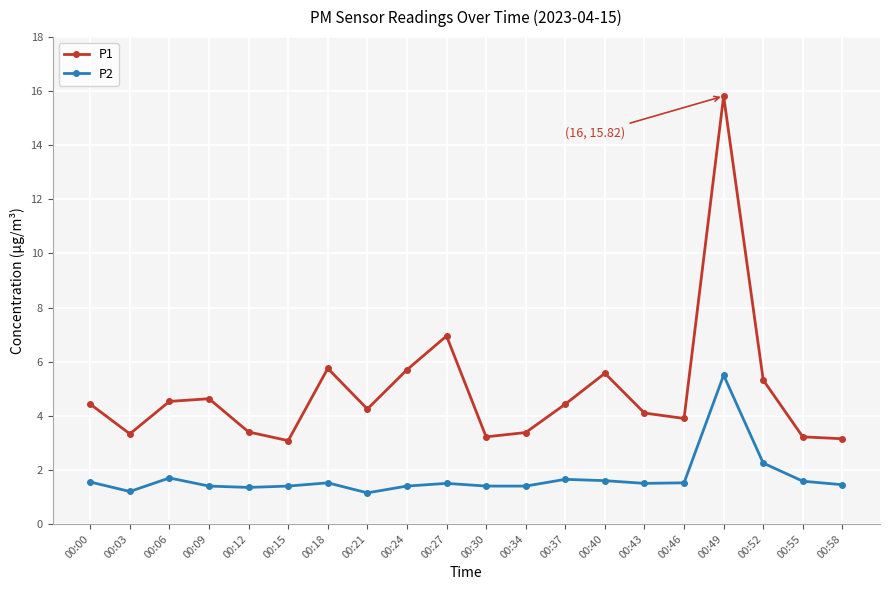

At which category does the chart reach its peak across all series?

00:49